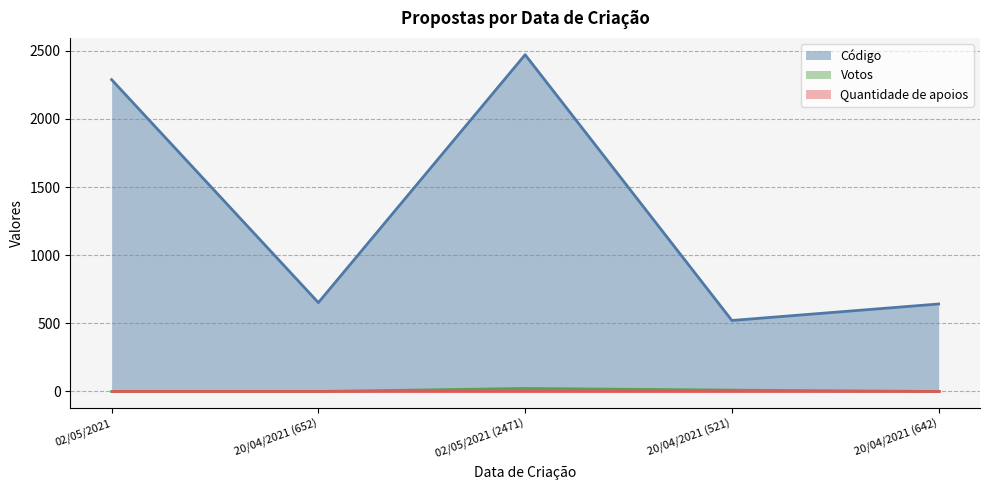

The Código series shows 2471 at 02/05/2021 (2471). True or false?

True